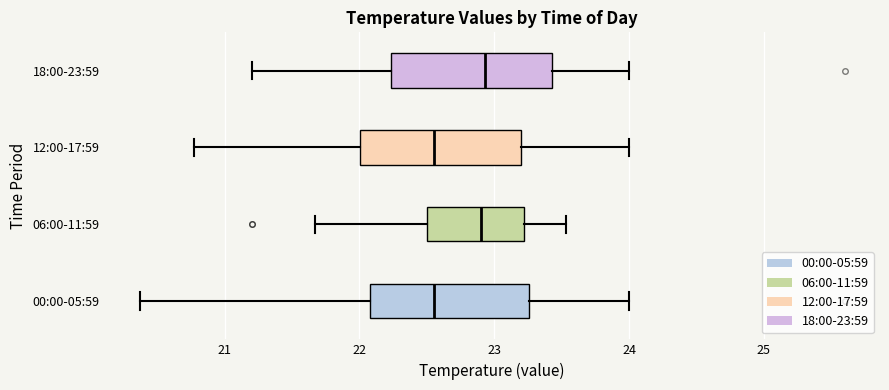

Where does the median line of the box for 12:00-17:59 sit on the x-axis? The values are not printed on the chart, so give them approximately, as read against the axis.

22.6